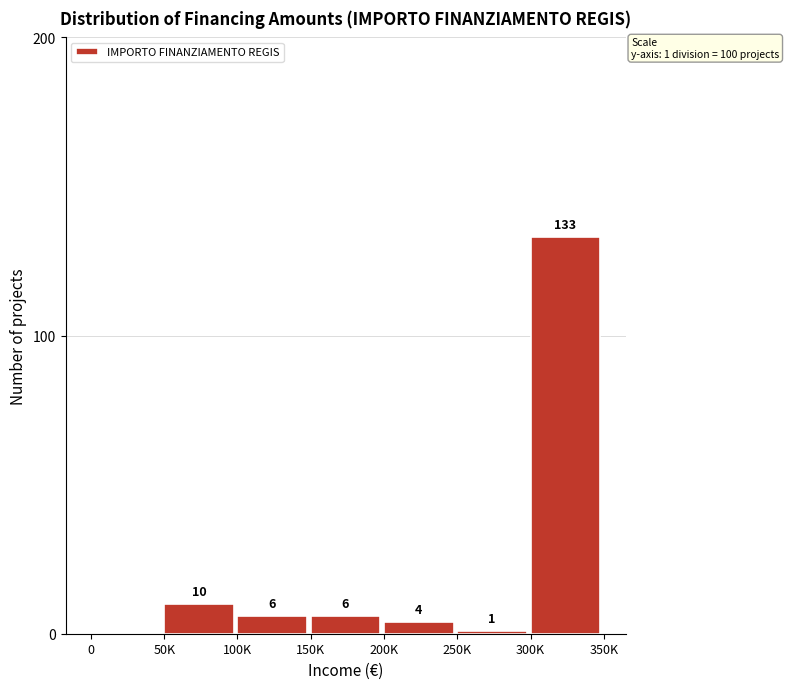

Reading left to right, list all the values displayed in this chart.

0=0	50K=10	100K=6	150K=6	200K=4	250K=1	300K=133